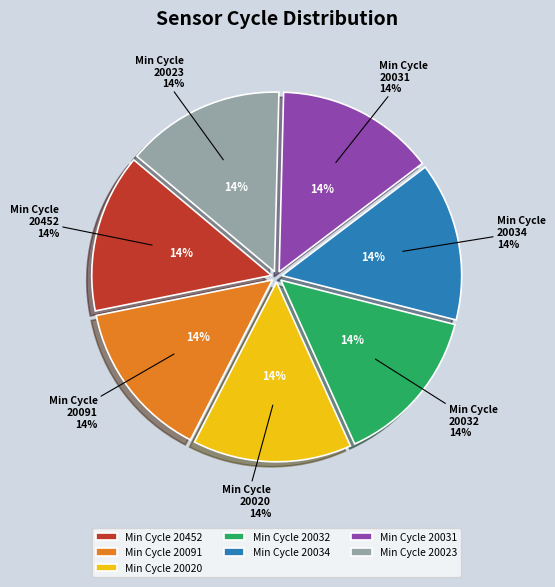

To the nearest percent, what is the average slice percentage?

14%